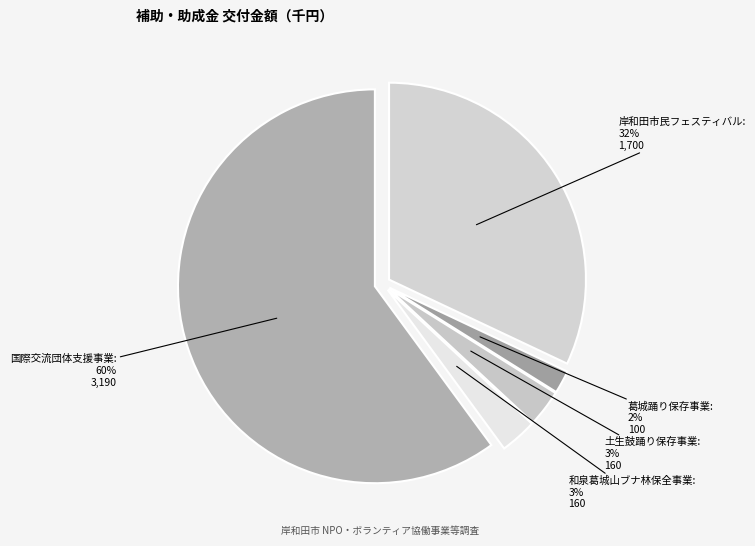

To the nearest percent, what percentage of the pie is 和泉葛城山ブナ林保全事業?

3%